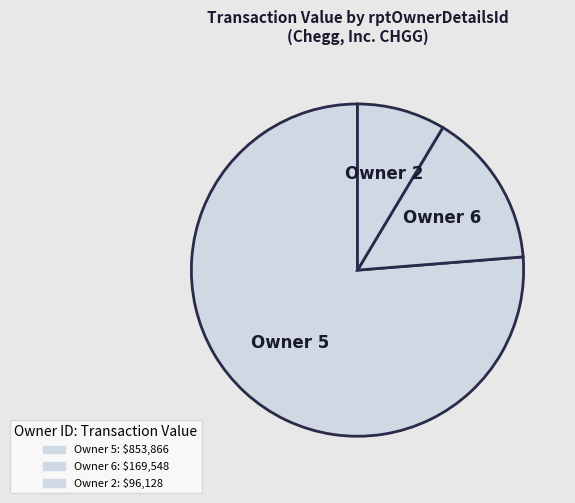

How many segments does this pie chart have?

3